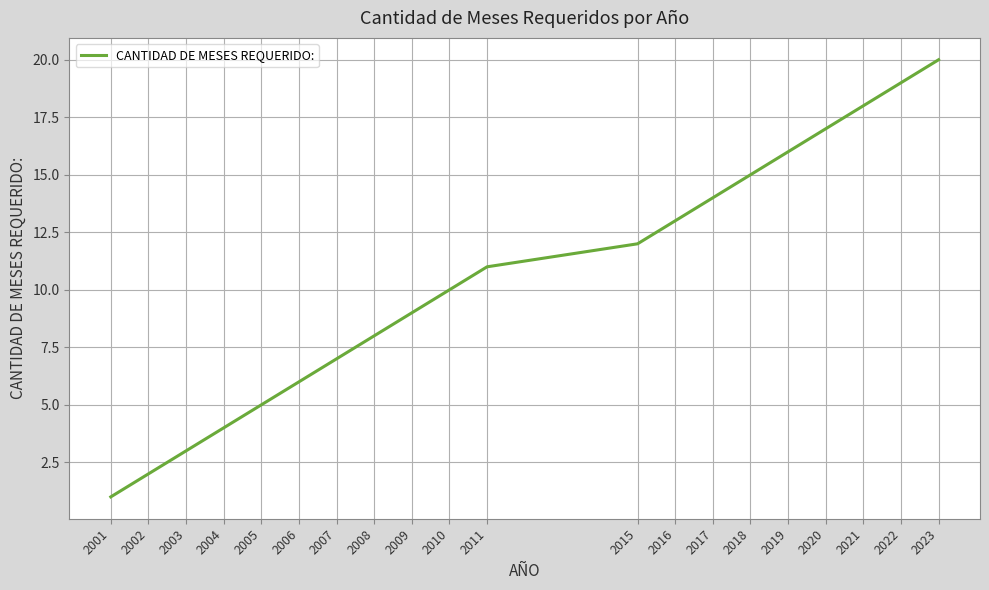

Reading left to right, transcribe all the data shown in this chart.

1	2	3	4	5	6	7	8	9	10	11	12	13	14	15	16	17	18	19	20